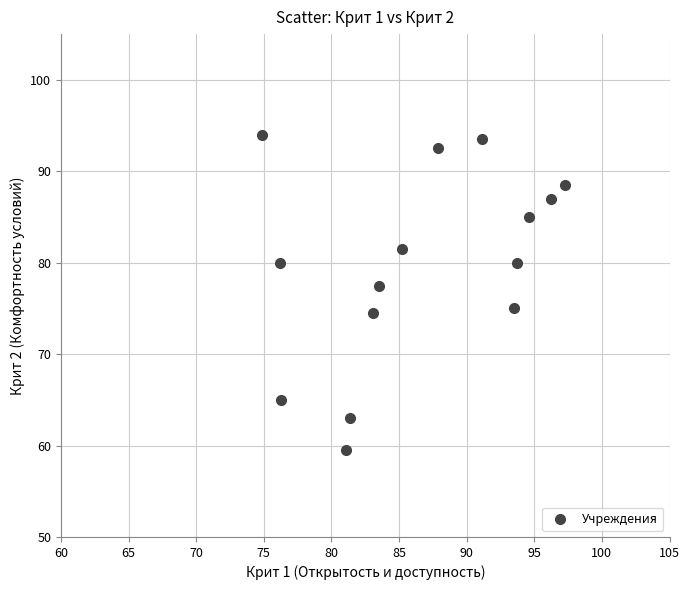

What is the range of Y values (max minus min)?

34.5